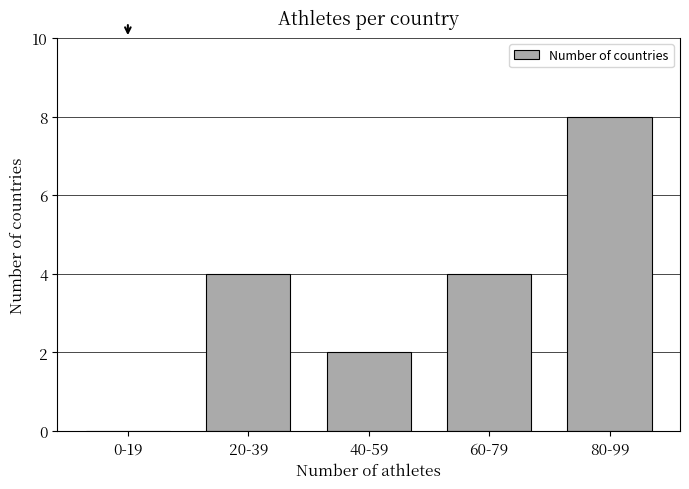

Reading right to left, transcribe all the data shown in this chart.

80-99=8	60-79=4	40-59=2	20-39=4	0-19=0